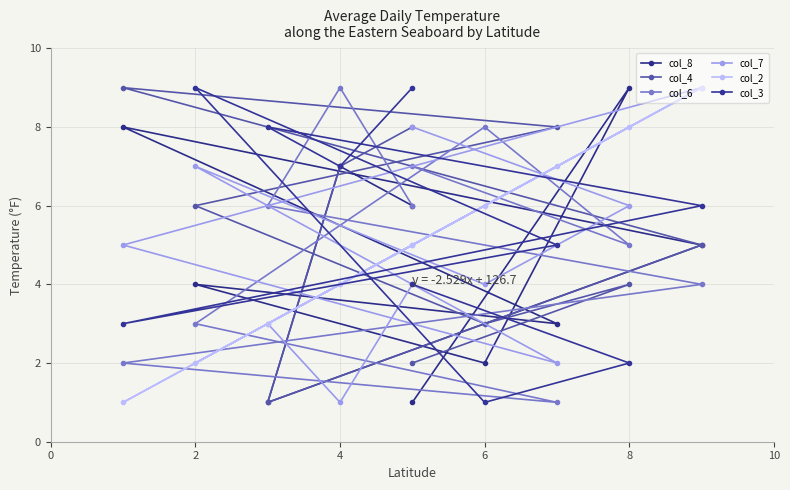

Does the chart display data point markers on the line(s)?

Yes